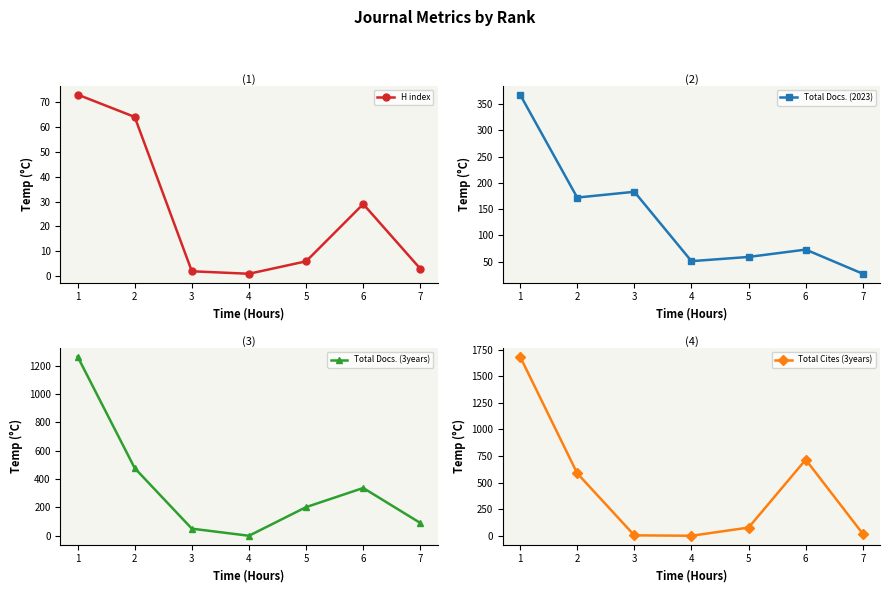

The Total Docs. (2023) series shows 172 at 2. True or false?

True